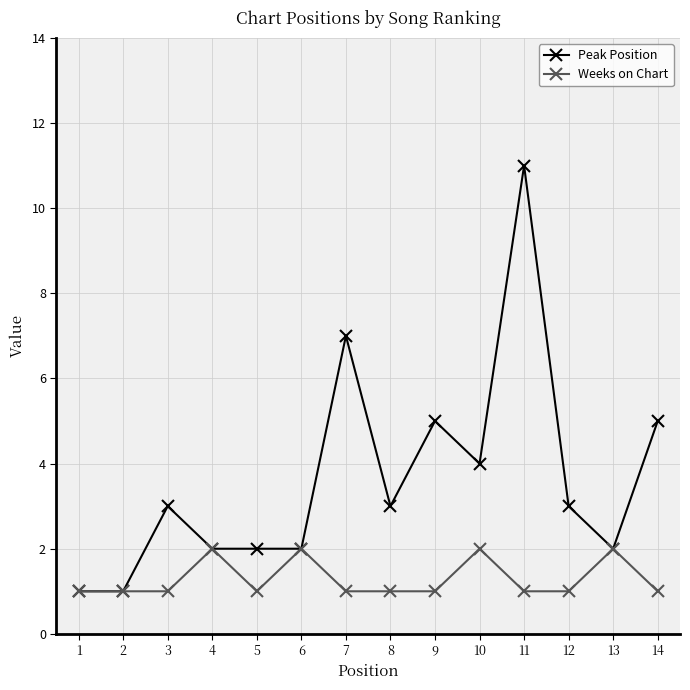

Which series has the widest spread of values?

Peak Position